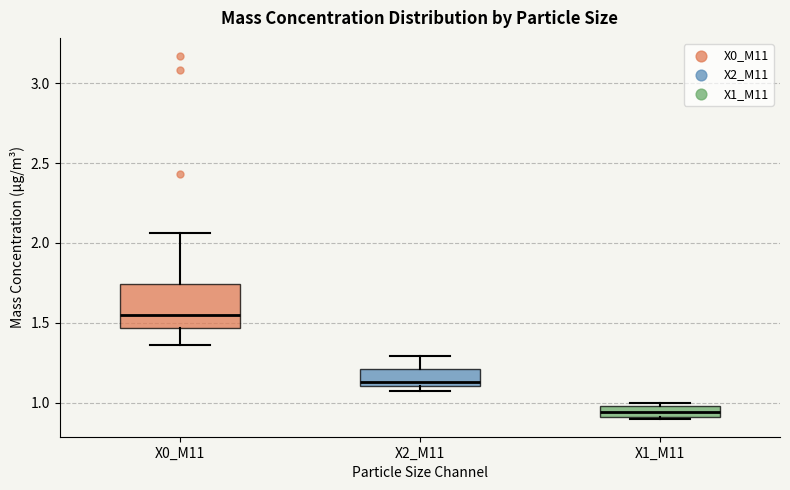

Which box is the tallest, from its lower edge to its upper edge?

X0_M11